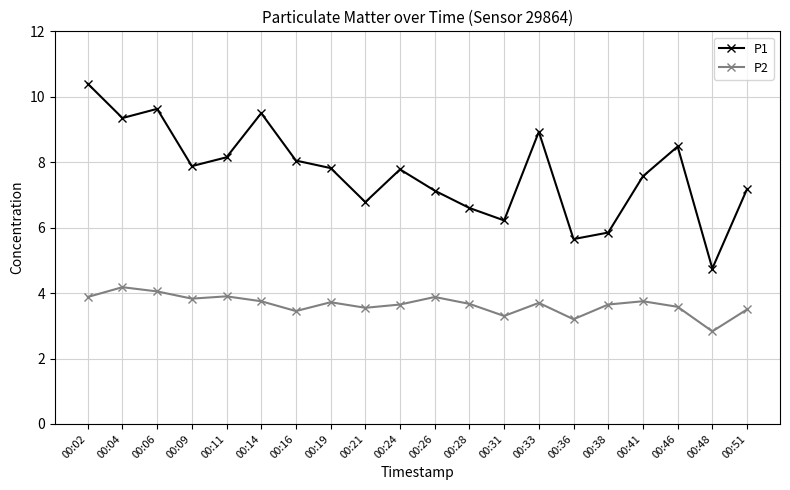

What is the value of the P1 point at the 5th from the left?

8.2